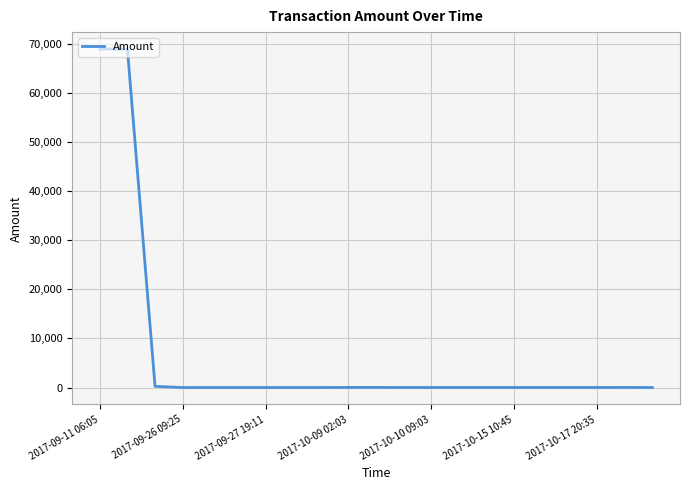

What is the maximum value shown in the chart?

68939.4